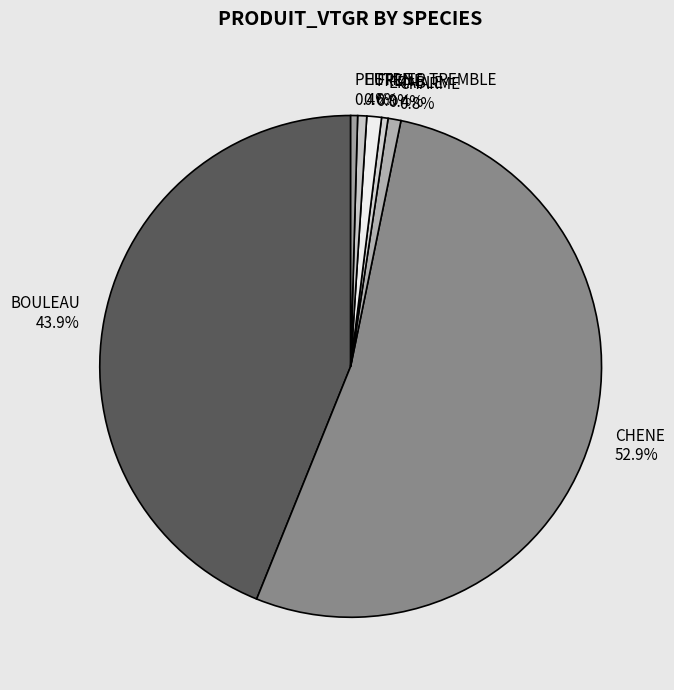

Is CHARME the majority of the pie?

No